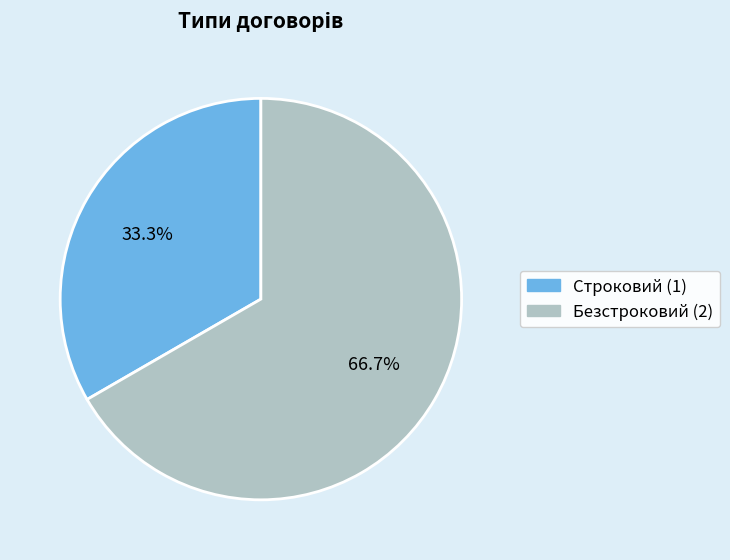

Does Строковий account for over 50% of the chart?

No